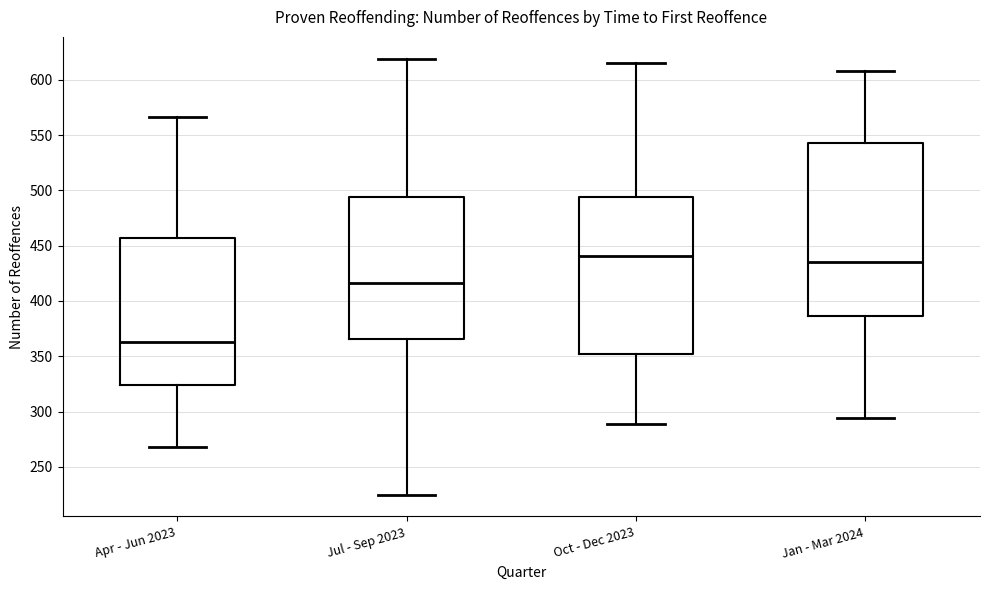

Reading left to right, transcribe this box plot: for each box, give where its median line is, the range the box spans, and where its two whiskers end, as read against the y-axis. The values are not printed on the chart, so give them approximately, as read against the axis.

Apr - Jun 2023: median 365, box 325 to 455, whiskers 270 to 565
Jul - Sep 2023: median 415, box 365 to 495, whiskers 225 to 620
Oct - Dec 2023: median 440, box 350 to 495, whiskers 290 to 615
Jan - Mar 2024: median 435, box 385 to 545, whiskers 295 to 610